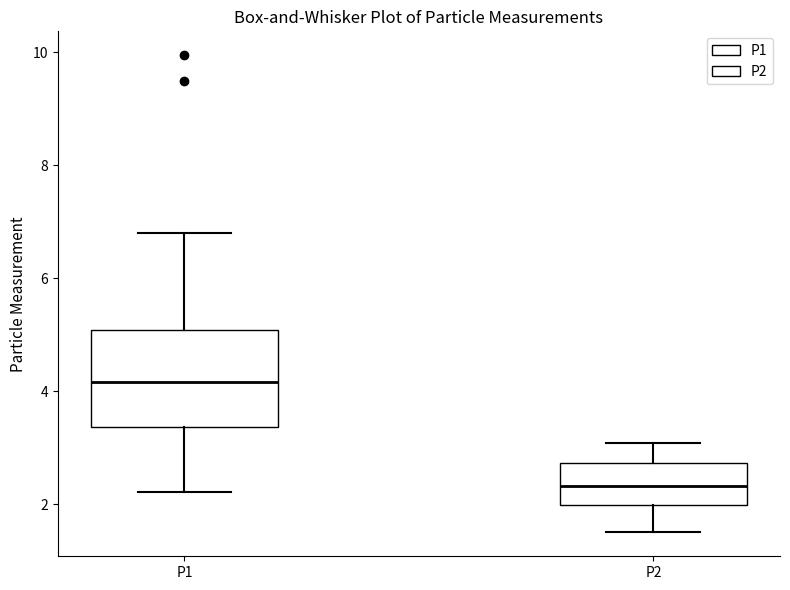

Where does the upper whisker of the box for P2 end on the y-axis? The values are not printed on the chart, so give them approximately, as read against the axis.

3.0